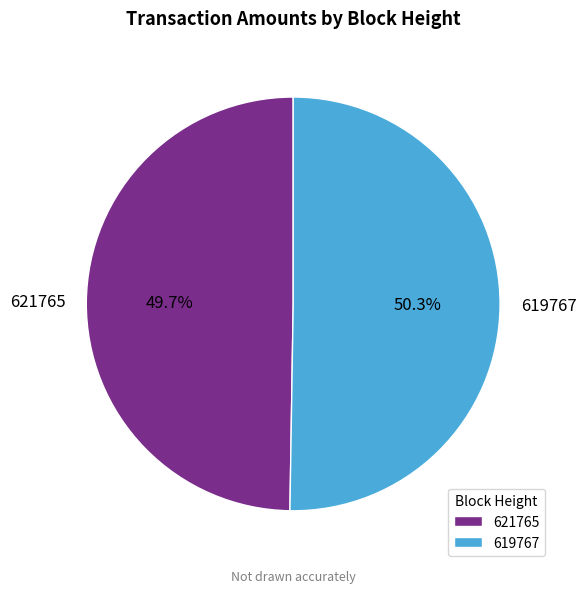

What is the ratio of the value at 621765 to the value at 619767?

1.0